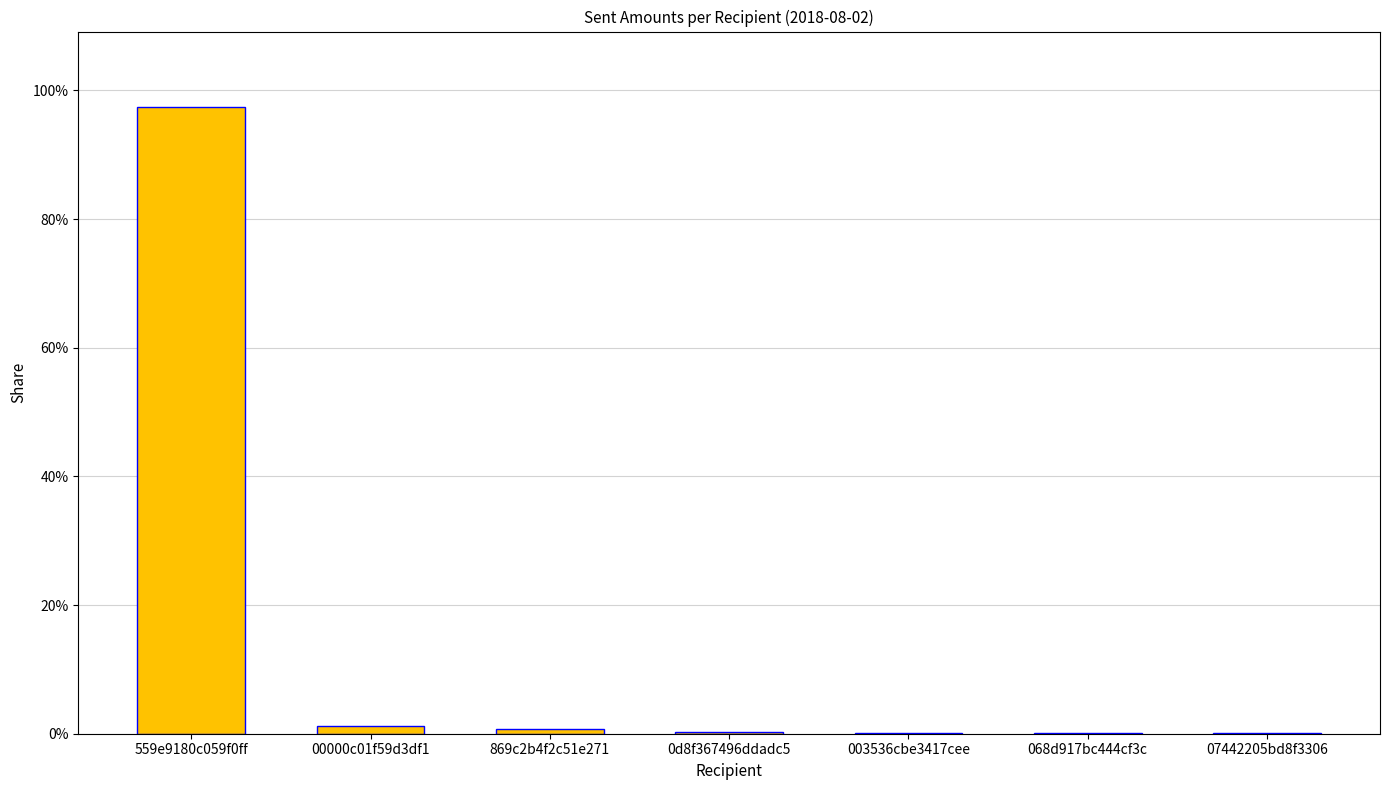

The chart shows a value of 0.7 at 869c2b4f2c51e271. True or false?

True